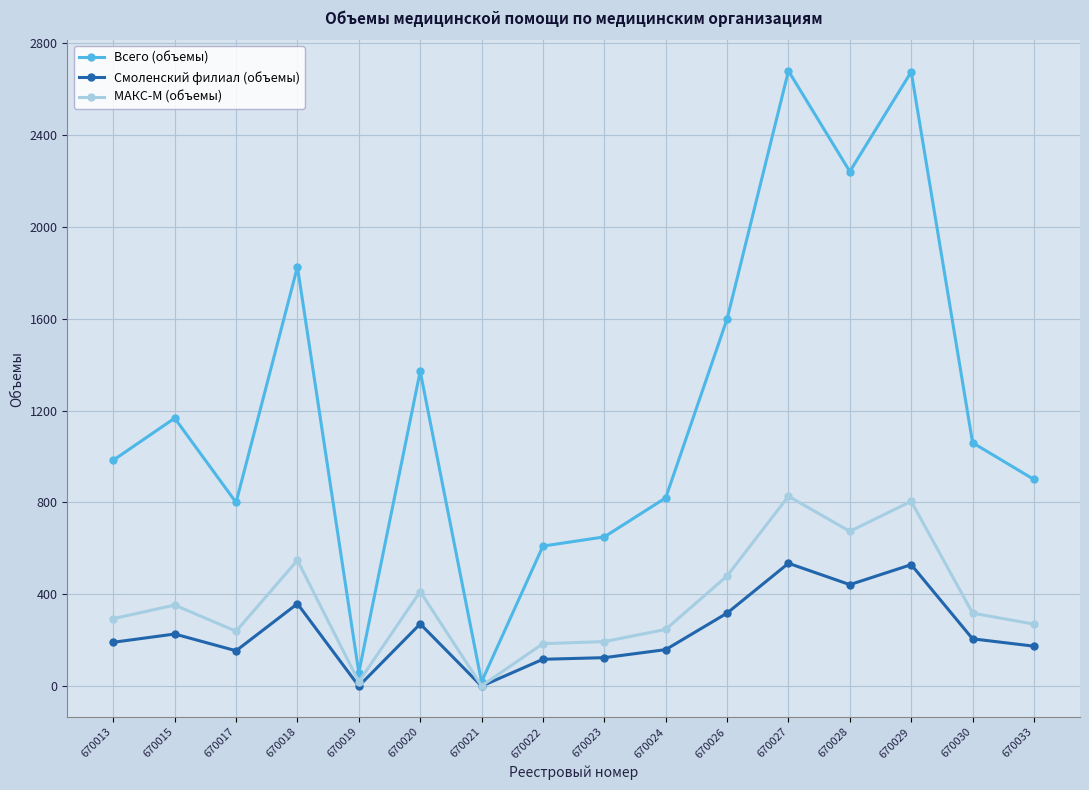

At which category does Всего (объемы) reach its first local valley?

670017